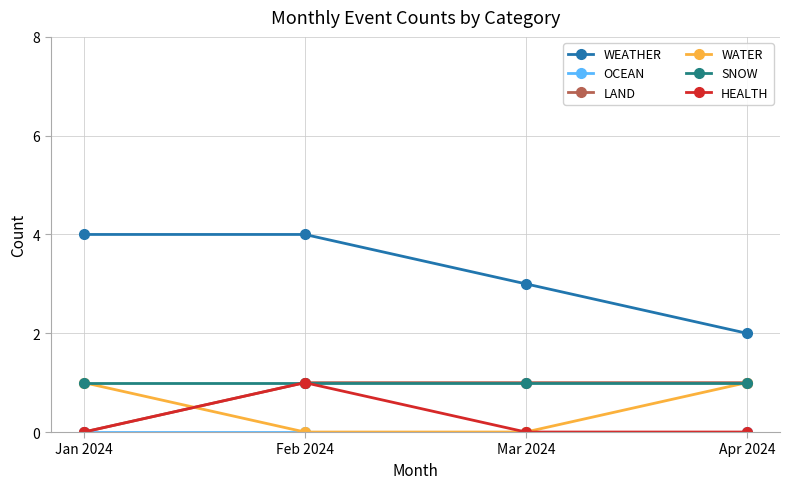

What is the label of the 3rd point from the right?

Feb 2024